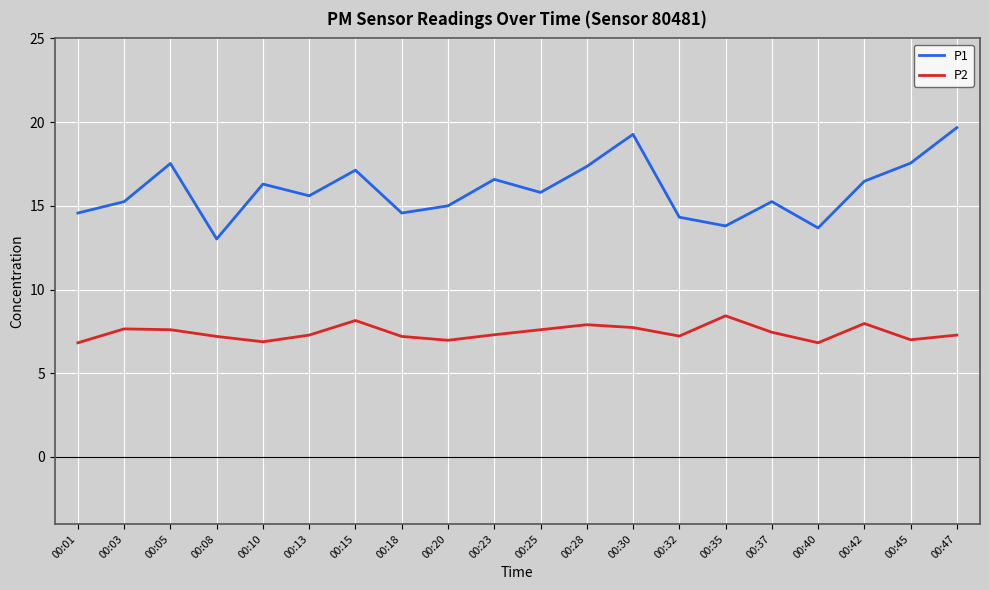

What is the difference between the maximum and minimum values in the P2 series?

1.6